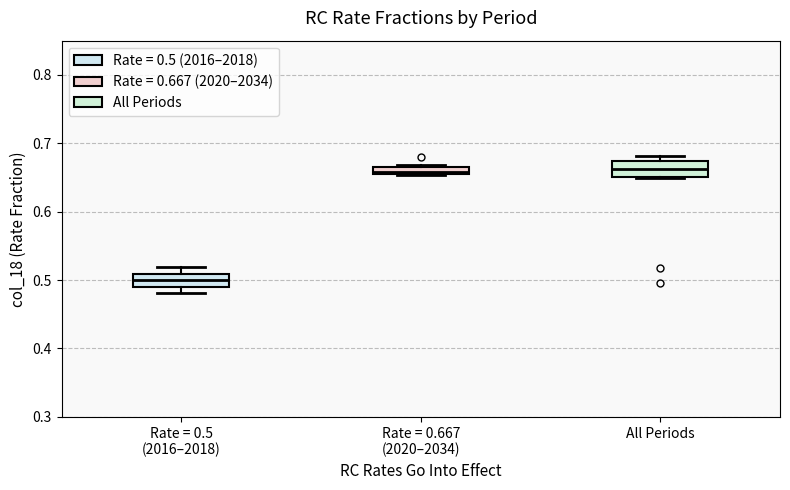

Where is the lower edge of the box for Rate = 0.5 (2016–2018) on the y-axis? The values are not printed on the chart, so give them approximately, as read against the axis.

0.49